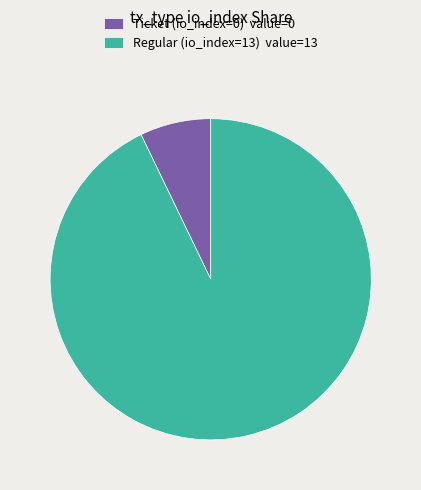

The Regular (io_index=13) slice represents 87% of the pie. True or false?

False